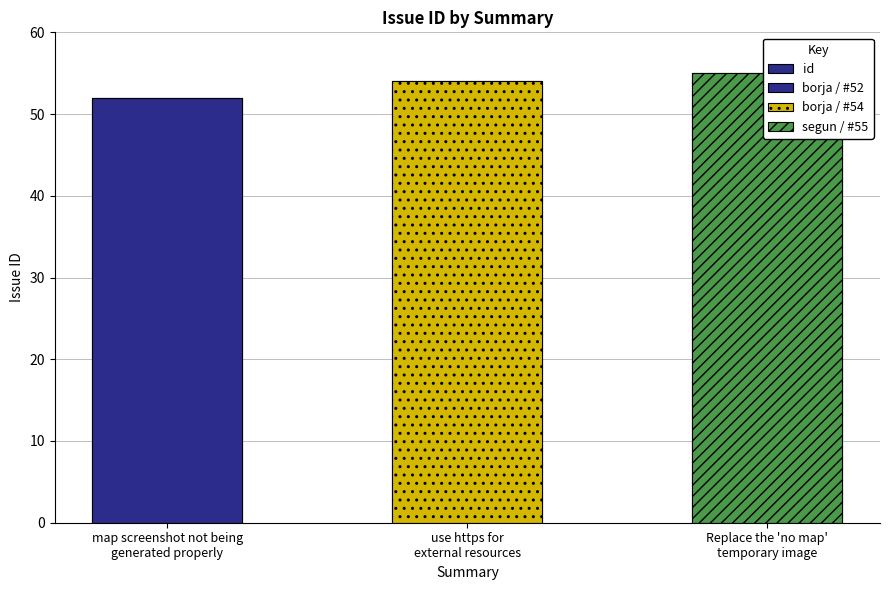

Are the bars horizontal?

No